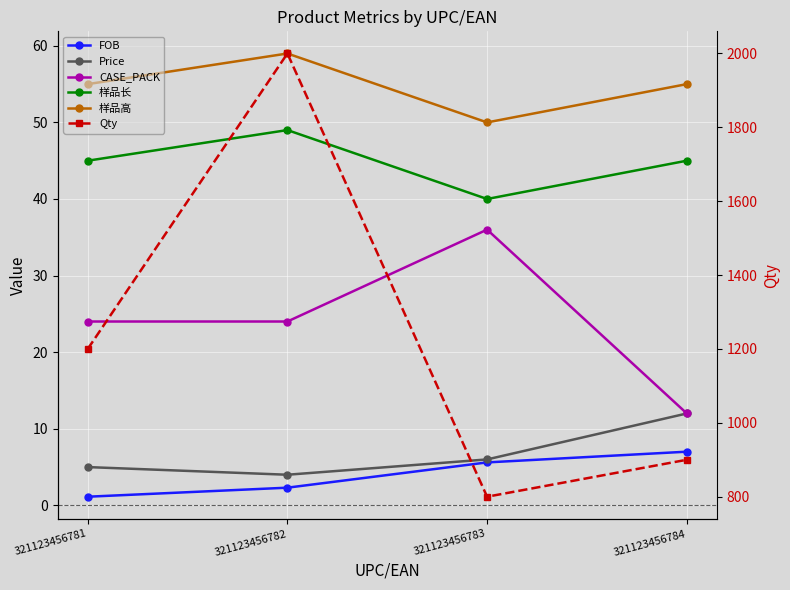

What is the sum of the FOB values at 321123456782 and 321123456784?

9.3